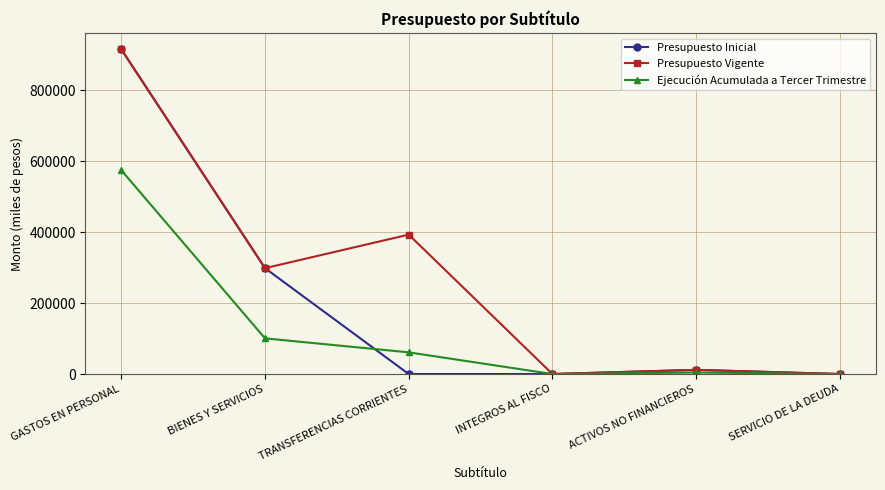

Rank the series at TRANSFERENCIAS CORRIENTES from lowest to highest value.

Presupuesto Inicial, Ejecución Acumulada a Tercer Trimestre, Presupuesto Vigente